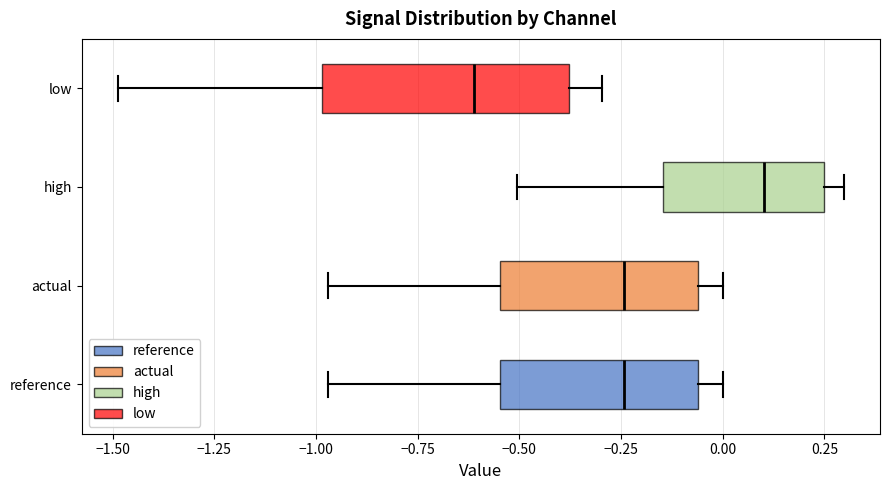

Where does the left whisker of the box for reference end on the x-axis? The values are not printed on the chart, so give them approximately, as read against the axis.

-0.95